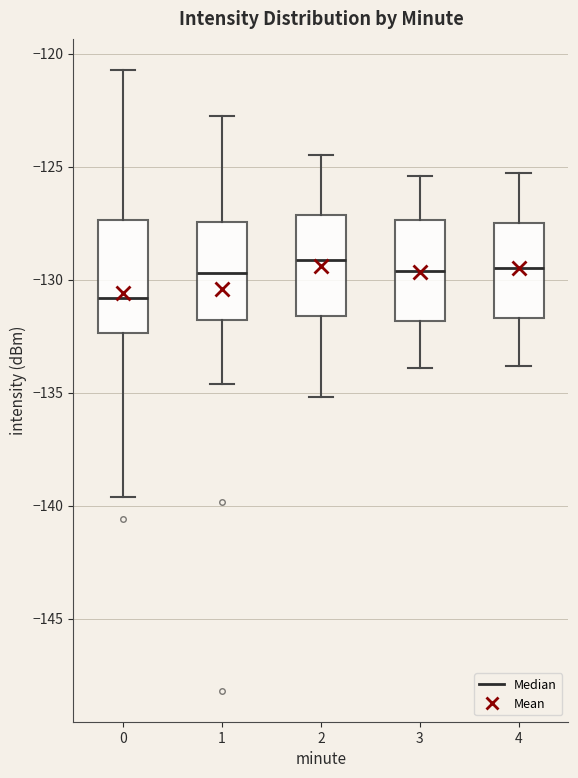

Where does the lower whisker of the box at x = 2 end on the y-axis? The values are not printed on the chart, so give them approximately, as read against the axis.

-135.0